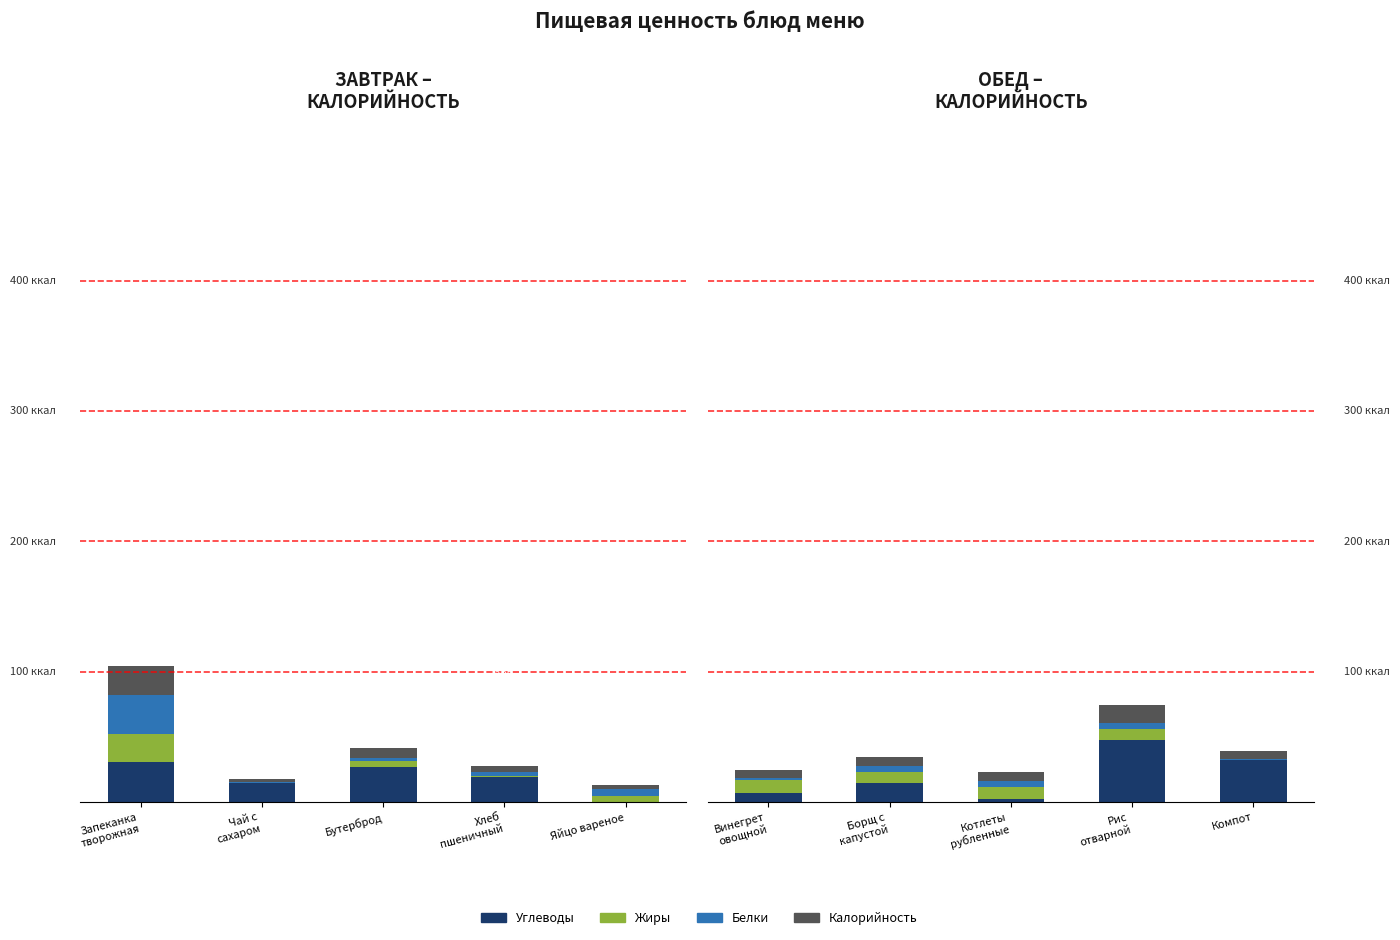

Which label corresponds to the smallest value in the chart?

Компот